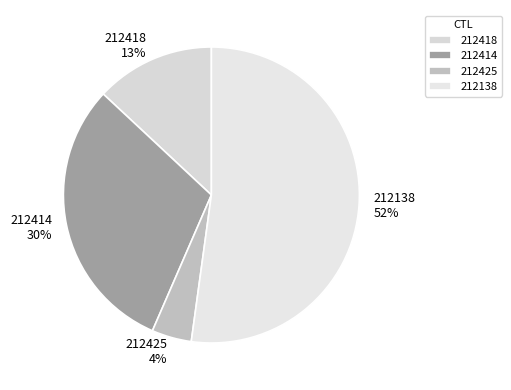

Does 212138 account for over 50% of the chart?

Yes